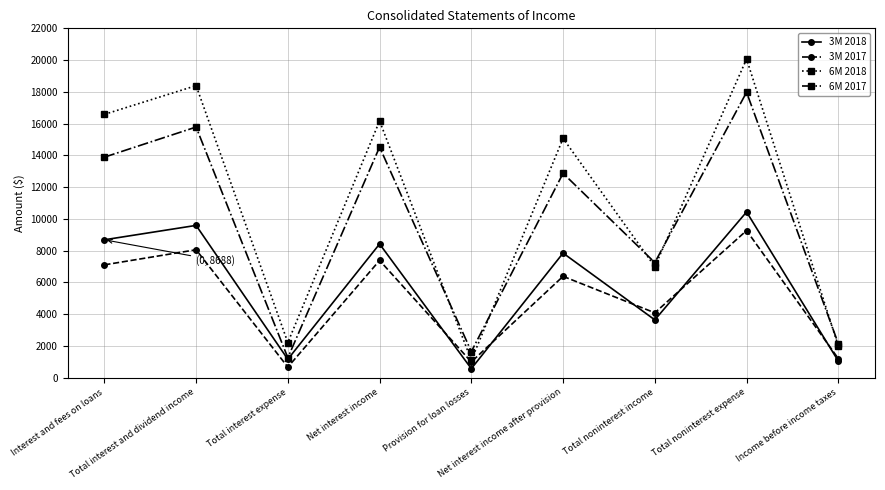

Is this an area chart (filled region under the line)?

No